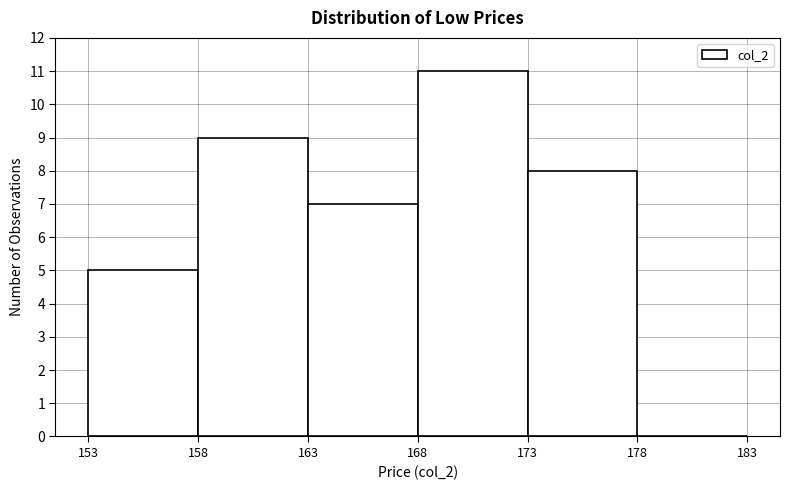

What is the height of the bar covering 153 to 158 on the x-axis? The values are not printed on the chart, so give them approximately, as read against the axis.

5